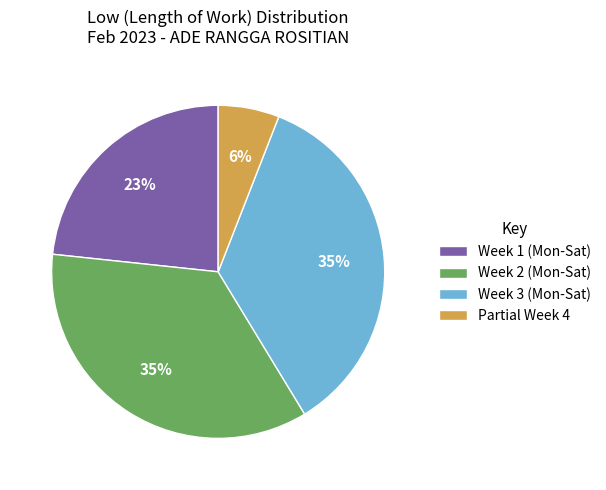

To the nearest percent, what is the average slice percentage?

25%